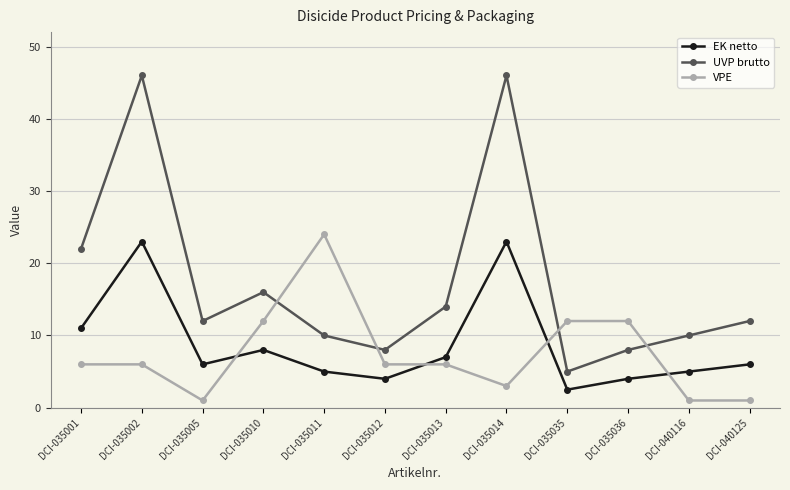

Reading left to right, list all the values displayed in this chart.

EK netto: 11.0	23.0	6.0	8.0	5.0	4.0	7.0	23.0	2.5	4.0	5.0	6.0
UVP brutto: 22.0	46.0	12.0	16.0	10.0	8.0	14.0	46.0	5.0	8.0	10.0	12.0
VPE: 6.0	6.0	1.0	12.0	24.0	6.0	6.0	3.0	12.0	12.0	1.0	1.0